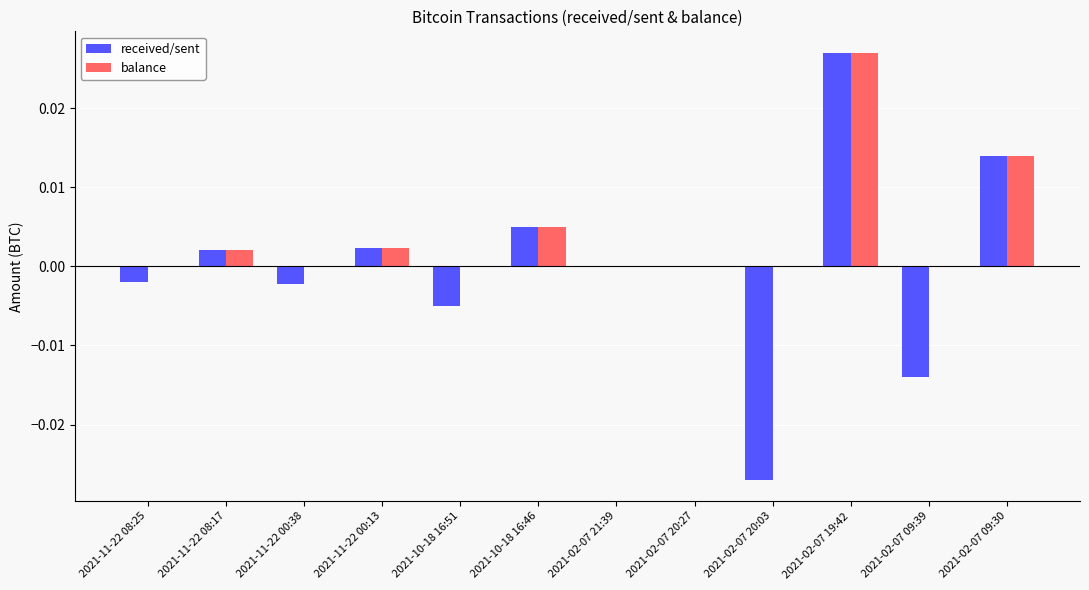

At which category is the sum across all series the highest?

2021-02-07 19:42